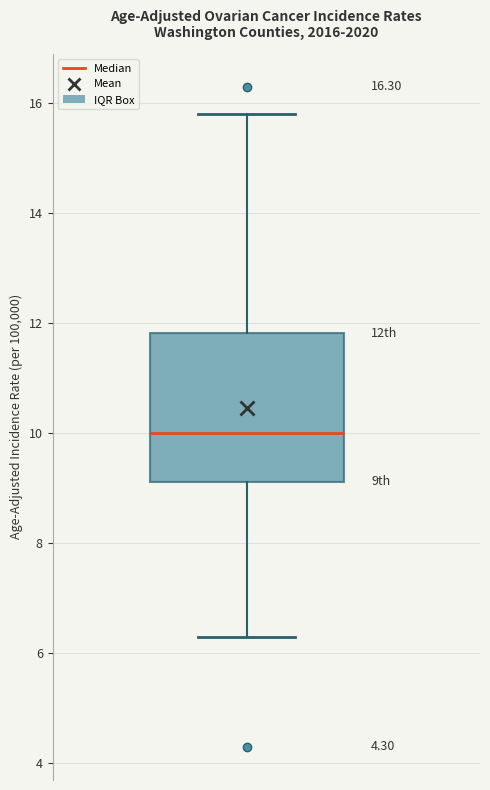

Transcribe this box plot: give where the median line is, the range the box spans, and where the two whiskers end, as read against the y-axis. The values are not printed on the chart, so give them approximately, as read against the axis.

median 10.0, box 9.2 to 11.8, whiskers 6.4 to 15.8